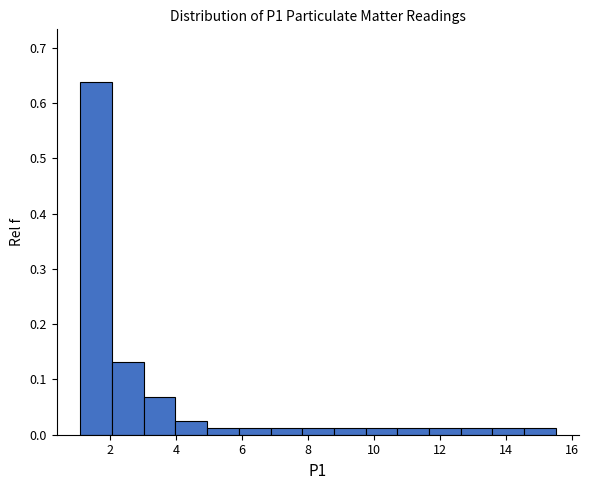

Over which range of the x-axis is the bar tallest?

1.10 to 2.06